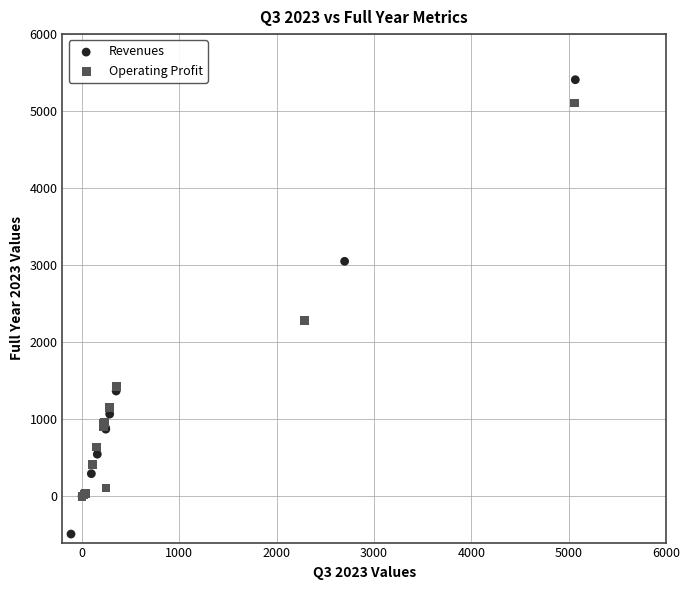

What are all the series names shown in the legend?

Revenues, Operating Profit